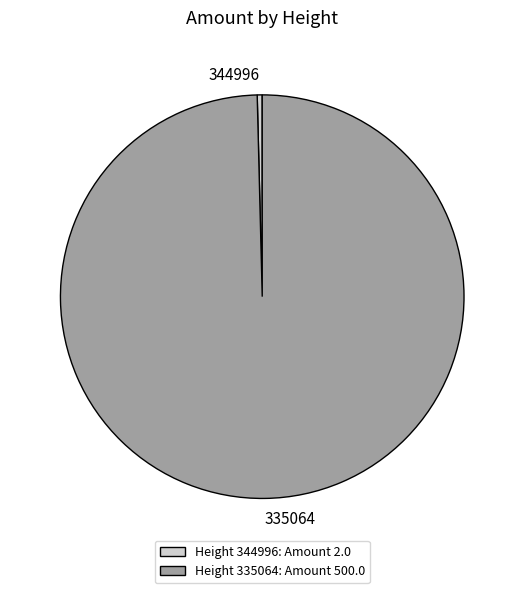

Which slice is the smallest?

344996